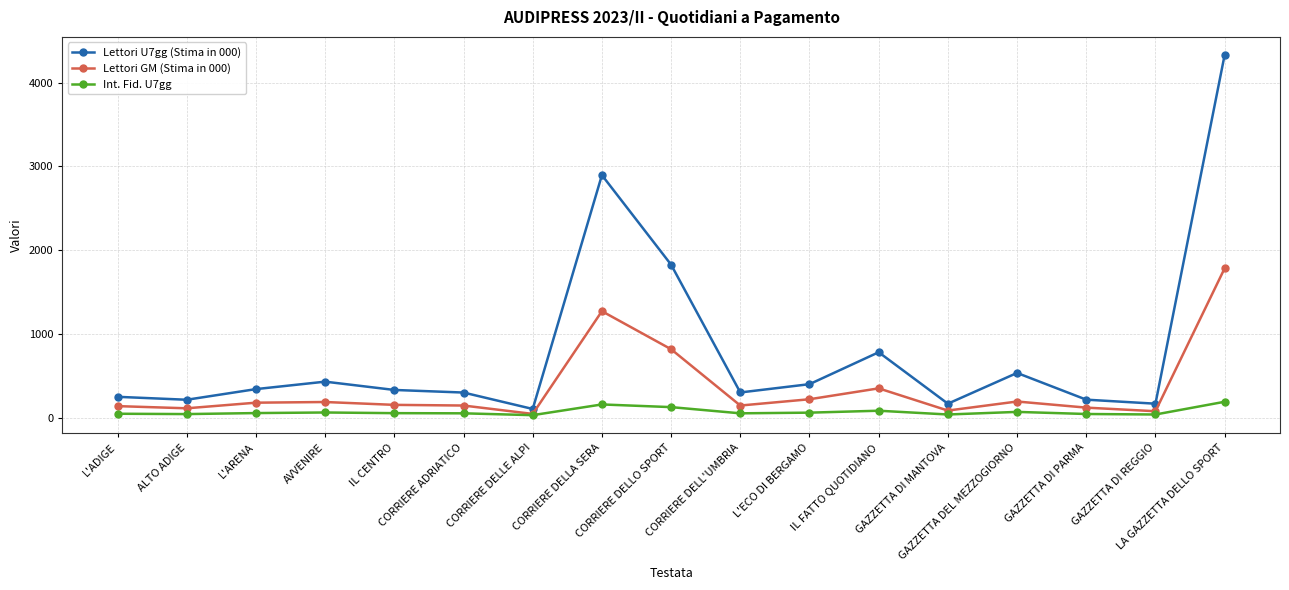

Read the Lettori GM (Stima in 000) value at GAZZETTA DI REGGIO.

78